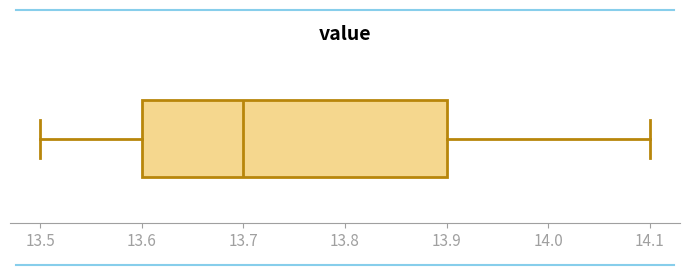

Transcribe this box plot: give where the median line is, the range the box spans, and where the two whiskers end, as read against the x-axis. The values are not printed on the chart, so give them approximately, as read against the axis.

median 13.7, box 13.6 to 13.9, whiskers 13.5 to 14.1